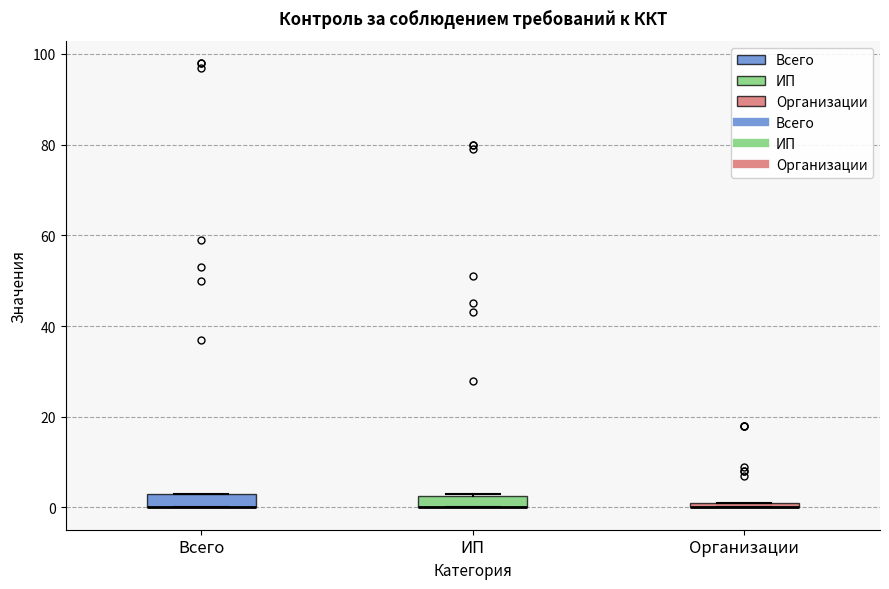

Where is the lower edge of the box for Организации on the y-axis? The values are not printed on the chart, so give them approximately, as read against the axis.

0